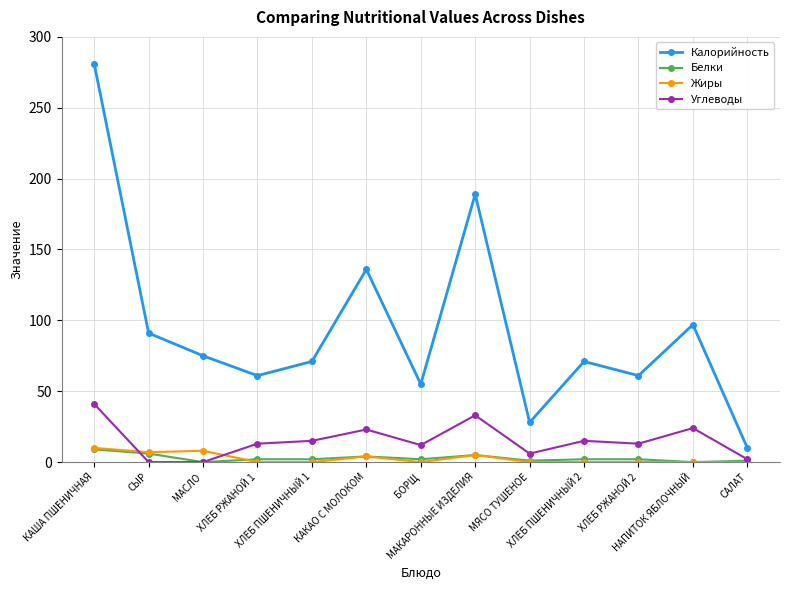

What position from the right is ХЛЕБ РЖАНОЙ 2?

3